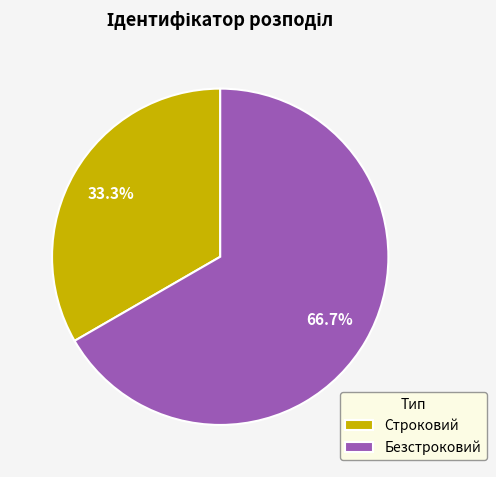

True or false: Строковий accounts for 33% of the total.

True